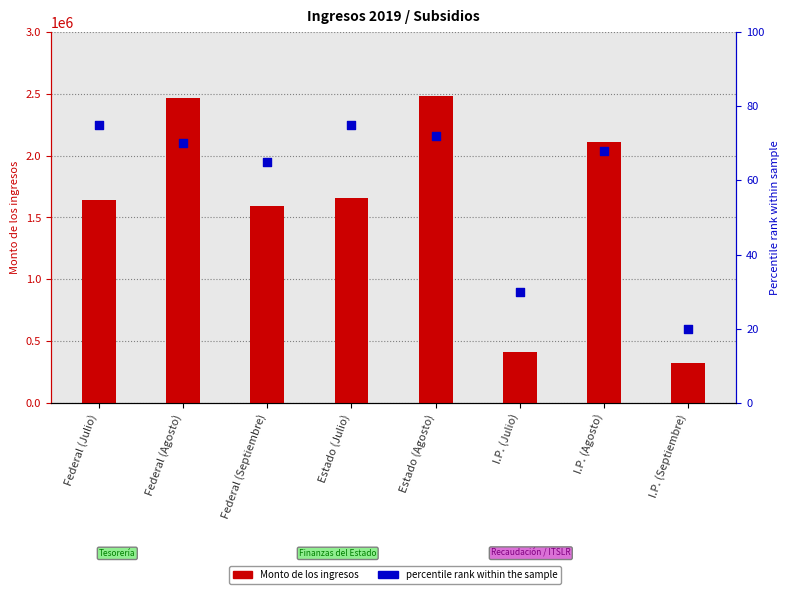

What is the total value across all series at Estado (Julio)?

1660405.0